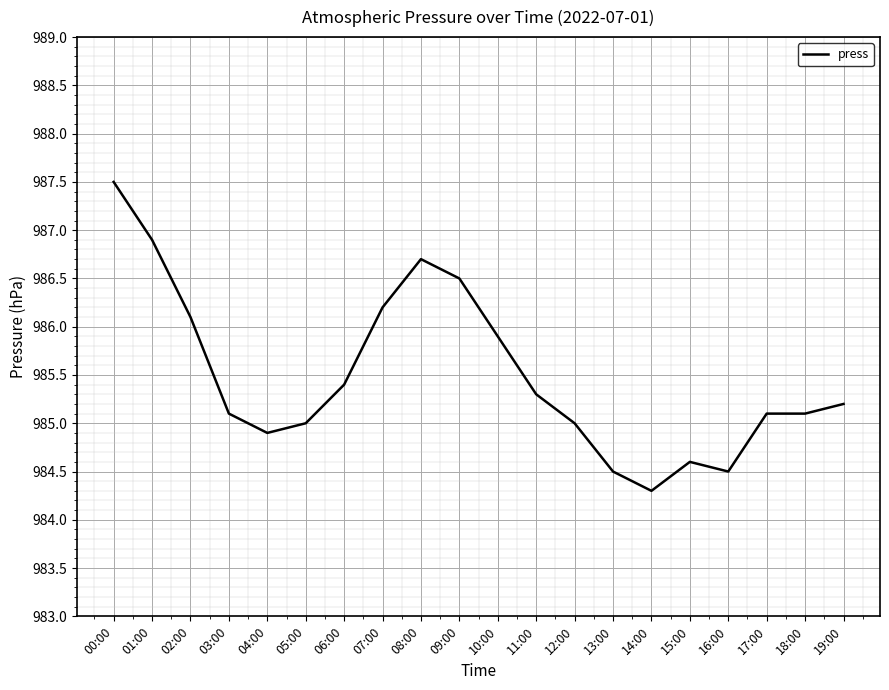

Between 11:00 and 13:00, which is larger?

11:00